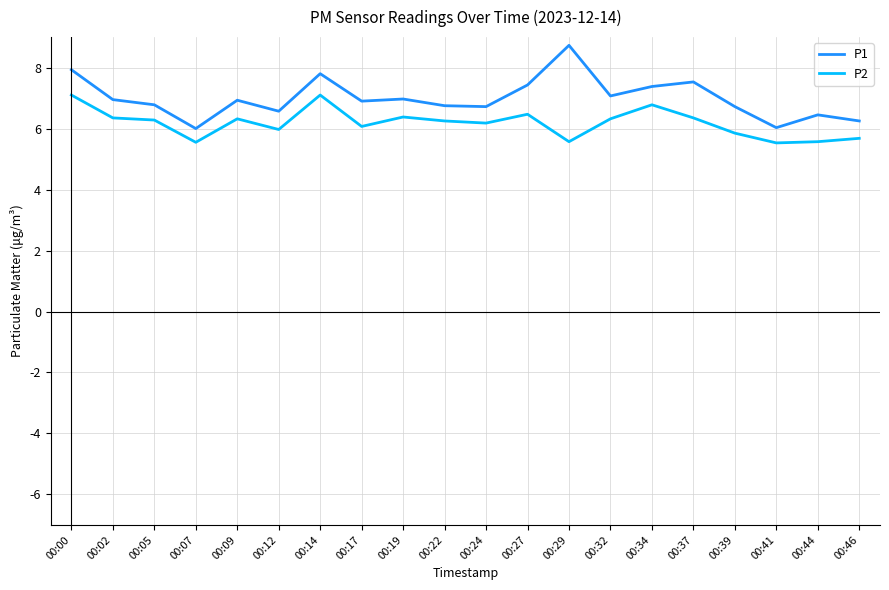

True or false: P1 and P2 cross at least once.

False